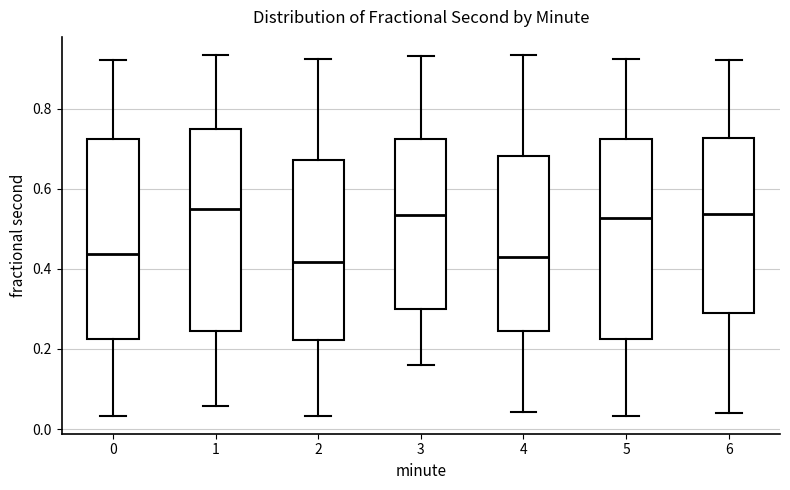

Reading left to right, transcribe this box plot: for each box, give where its median line is, the range the box spans, and where its two whiskers end, as read against the y-axis. The values are not printed on the chart, so give them approximately, as read against the axis.

0: median 0.44, box 0.22 to 0.72, whiskers 0.04 to 0.92
1: median 0.54, box 0.24 to 0.74, whiskers 0.06 to 0.94
2: median 0.42, box 0.22 to 0.68, whiskers 0.04 to 0.92
3: median 0.54, box 0.30 to 0.72, whiskers 0.16 to 0.94
4: median 0.42, box 0.24 to 0.68, whiskers 0.04 to 0.94
5: median 0.52, box 0.22 to 0.72, whiskers 0.04 to 0.92
6: median 0.54, box 0.28 to 0.72, whiskers 0.04 to 0.92